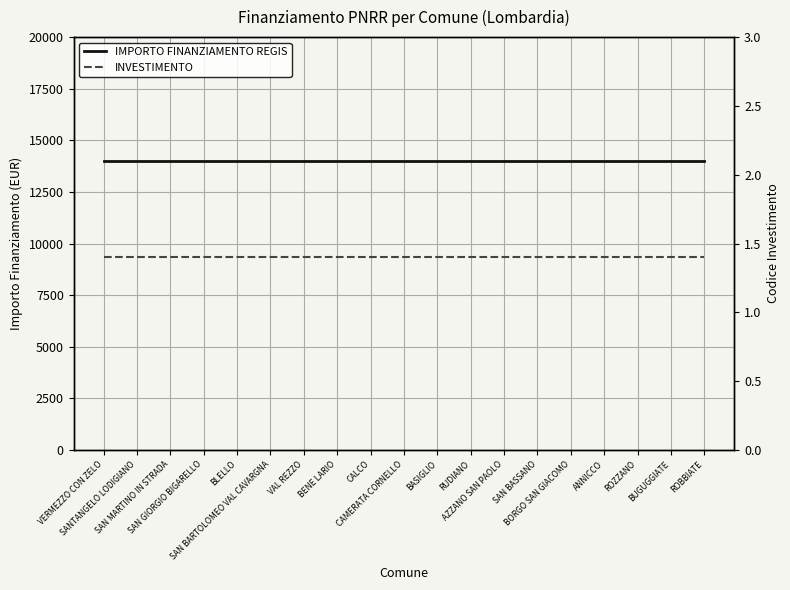

Reading right to left, what are all the values shown in this chart?

IMPORTO FINANZIAMENTO REGIS: 14000.0	14000.0	14000.0	14000.0	14000.0	14000.0	14000.0	14000.0	14000.0	14000.0	14000.0	14000.0	14000.0	14000.0	14000.0	14000.0	14000.0	14000.0	14000.0
INVESTIMENTO: 1.4	1.4	1.4	1.4	1.4	1.4	1.4	1.4	1.4	1.4	1.4	1.4	1.4	1.4	1.4	1.4	1.4	1.4	1.4